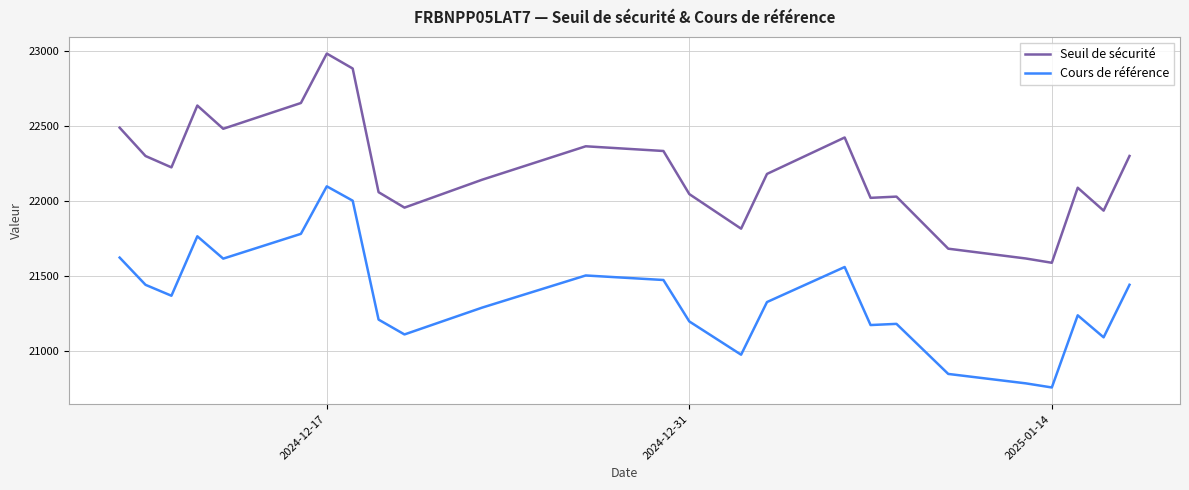

True or false: Cours de référence and Seuil de sécurité cross at least once.

False